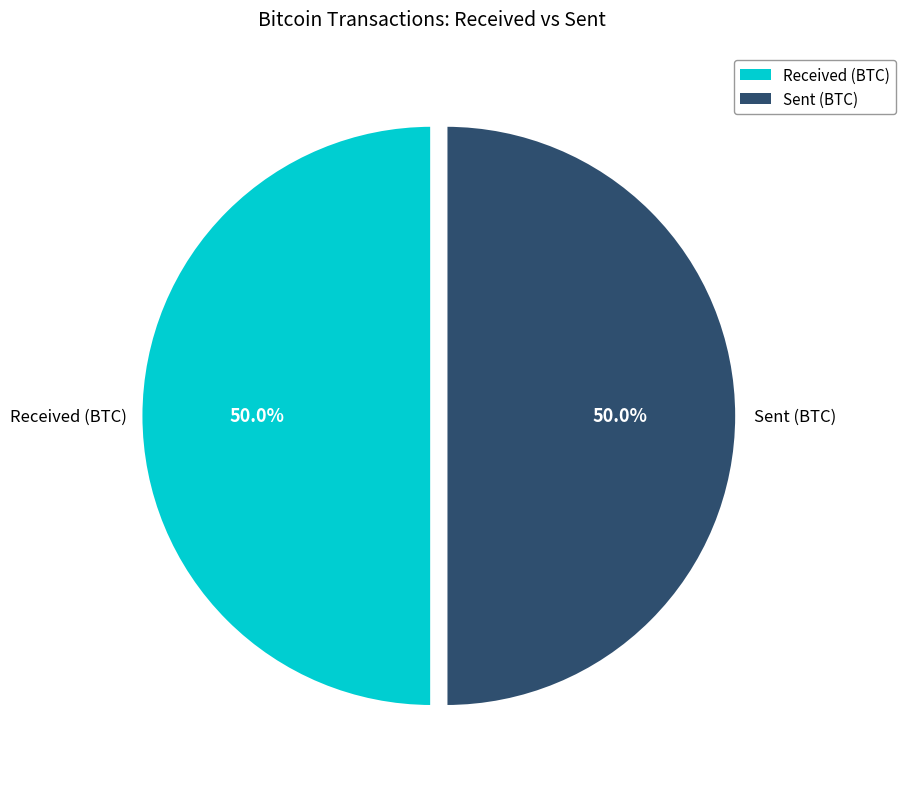

Count the number of slices in the pie.

2